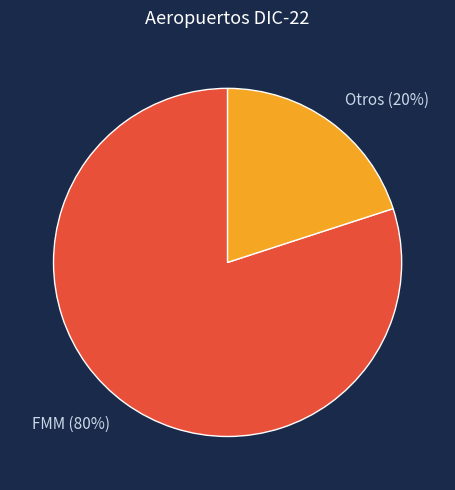

Is there any slice that represents more than half of the pie?

Yes